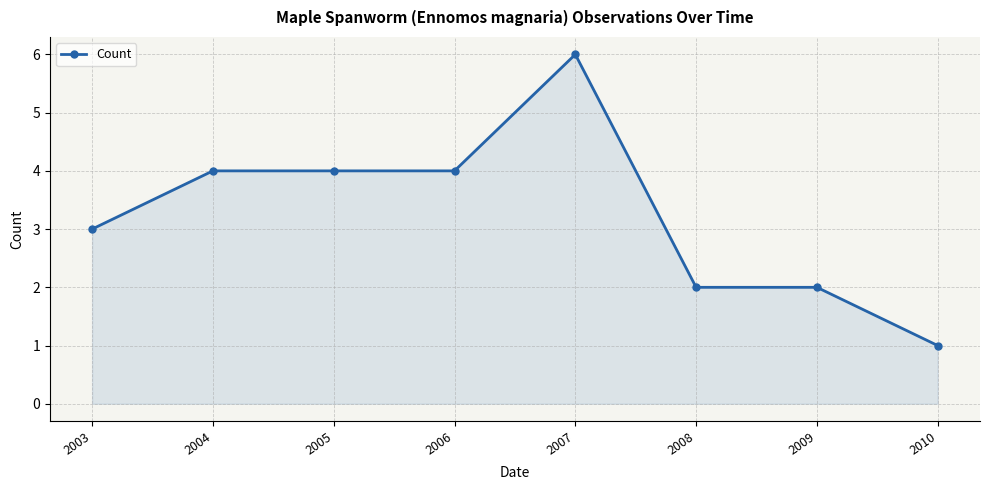

What is the average value?

3